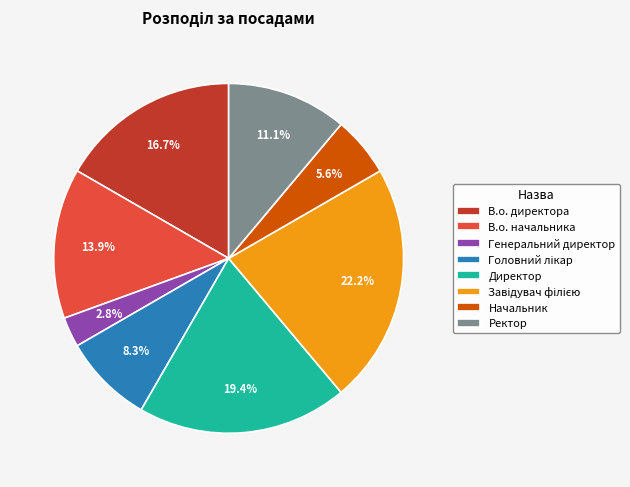

To the nearest percent, what percentage of the pie is В.о. директора?

17%